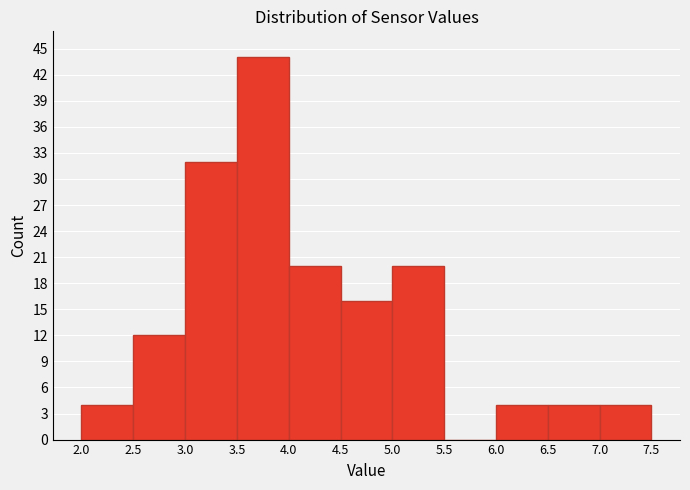

Over which range of the x-axis is the bar tallest?

3.5 to 4.0